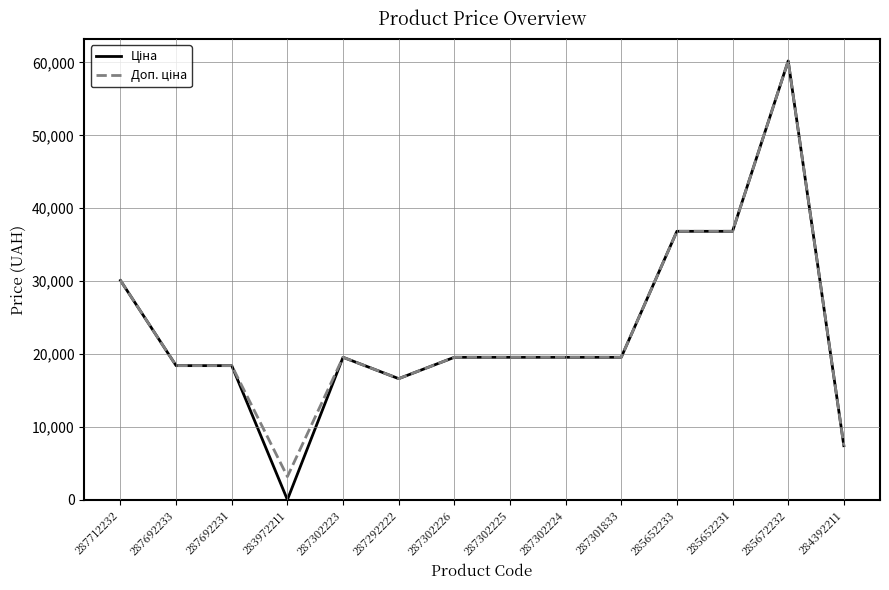

Which label corresponds to the smallest value in the chart?

283972211